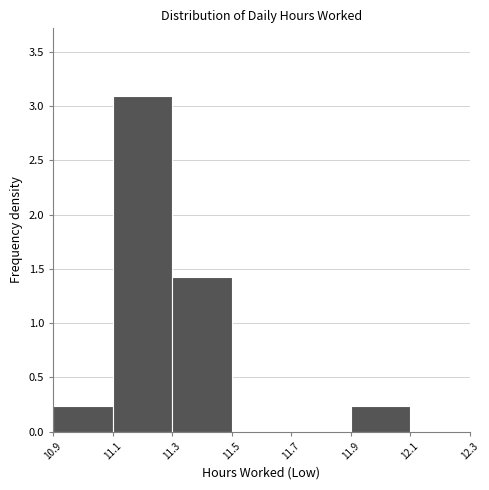

Over which range of the x-axis is the bar tallest?

11.1 to 11.3